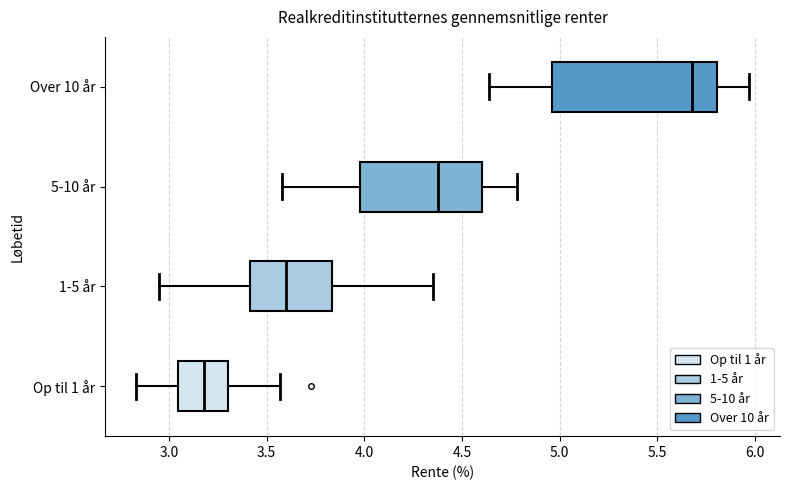

Comparing the boxes themselves (not the whiskers), which one is the widest?

Over 10 år